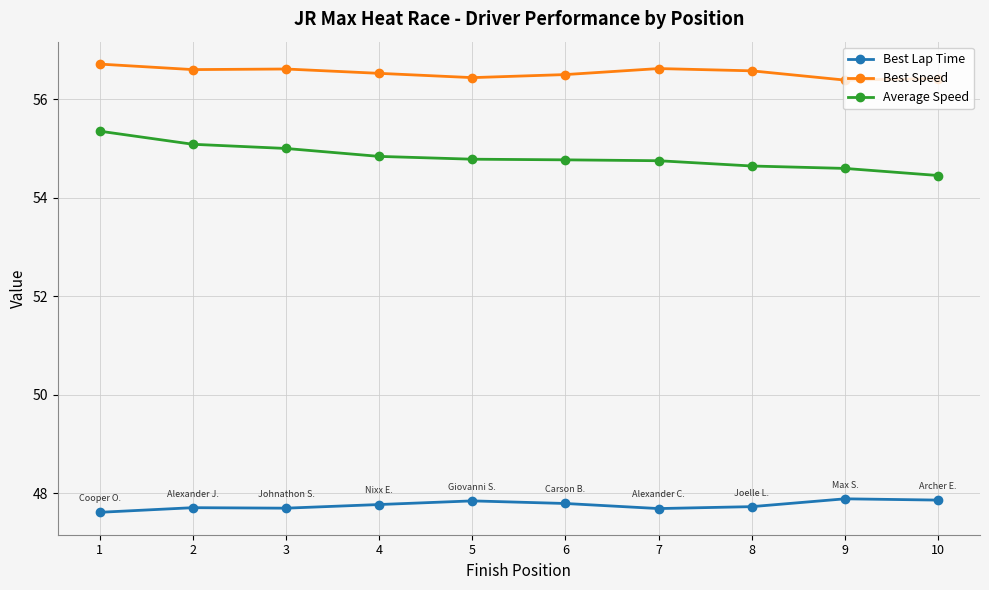

Does the chart have visible grid lines?

Yes